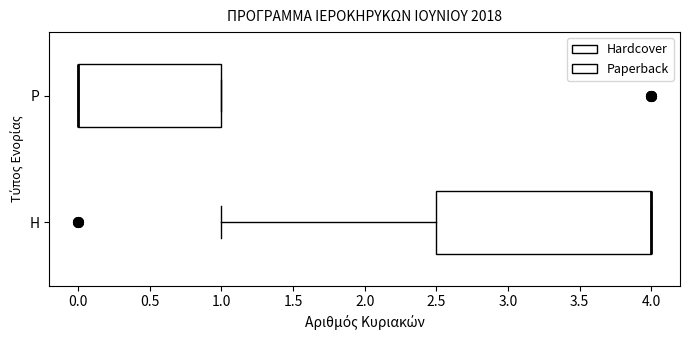

Where does the left whisker of the box for H end on the x-axis? The values are not printed on the chart, so give them approximately, as read against the axis.

1.0